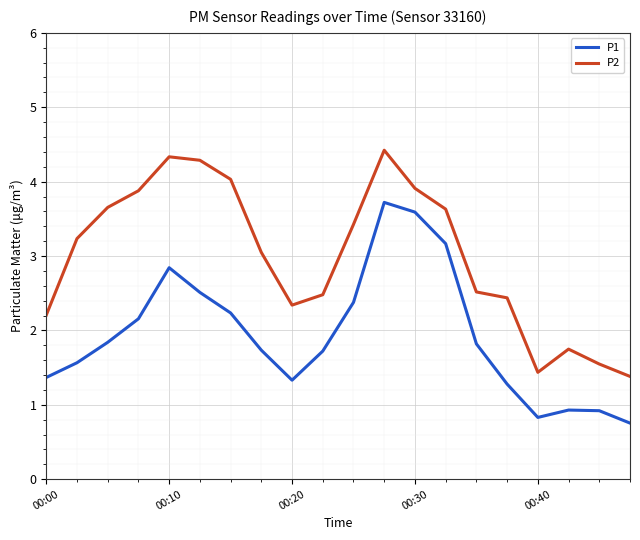

In P2, how many points are higher than both neighbors (excluding endpoints)?

3